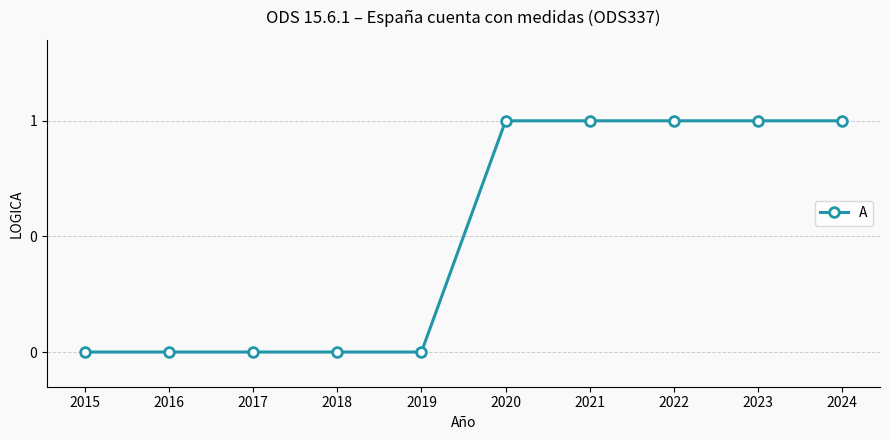

Read the value at 2020.

1